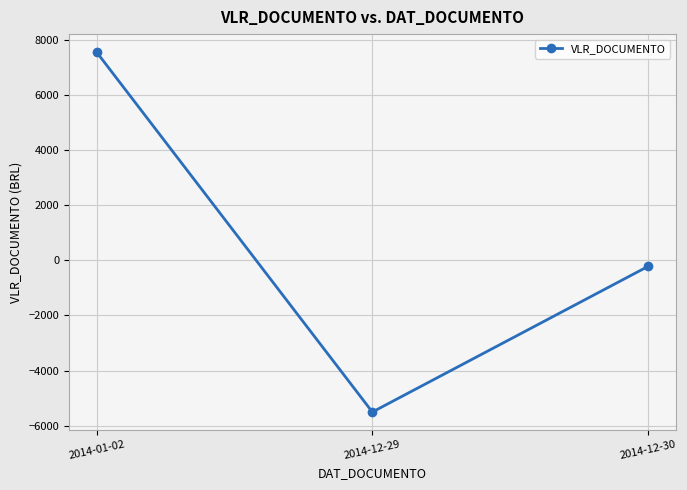

What position from the right is 2014-12-30?

1